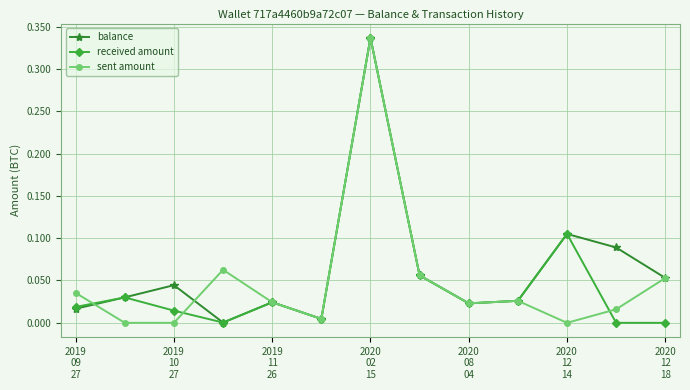

True or false: received amount has more than 2 interior local peaks.

True